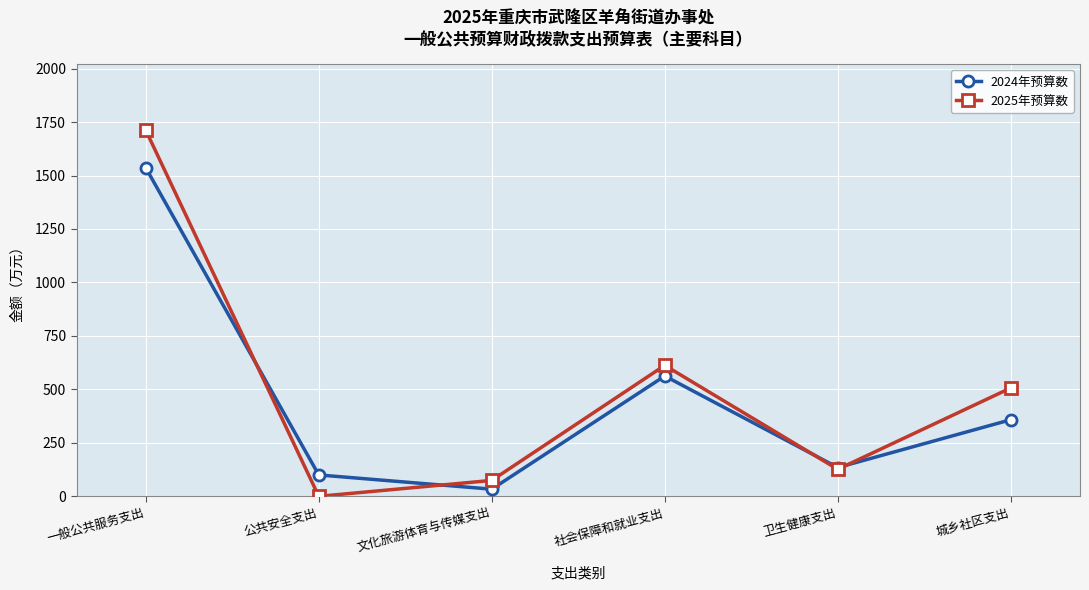

What is the lowest value of the 2024年预算数 series?

33.5